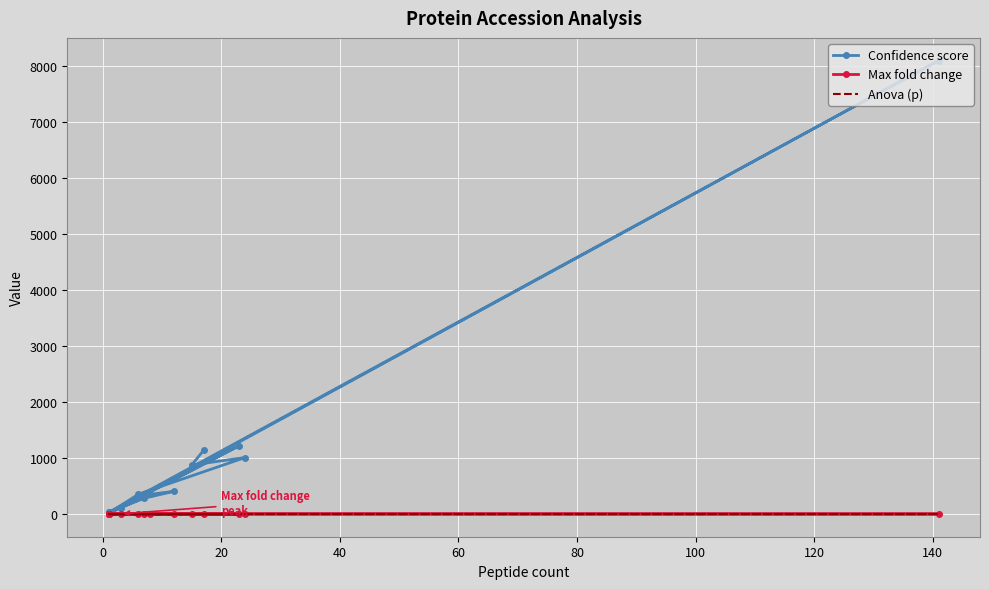

At how many categories does at least one series exceed 5313?

1